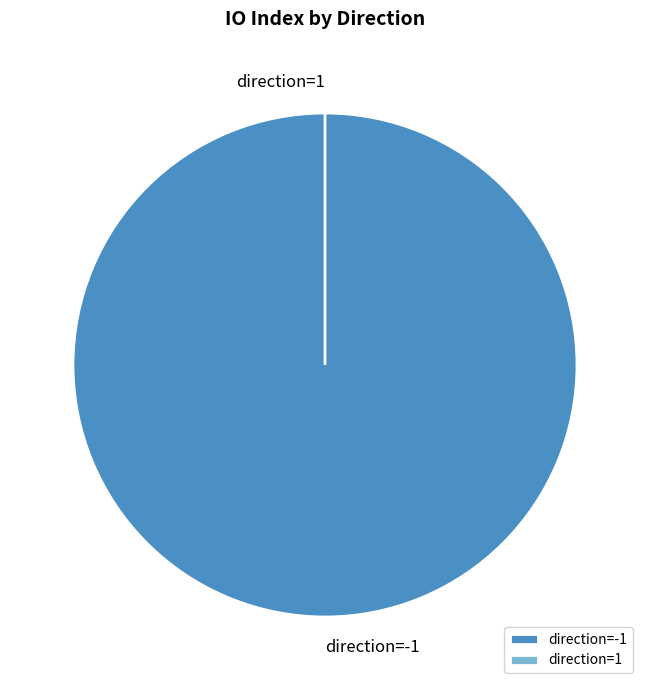

Is it true that direction=1 is 0% of the pie?

True